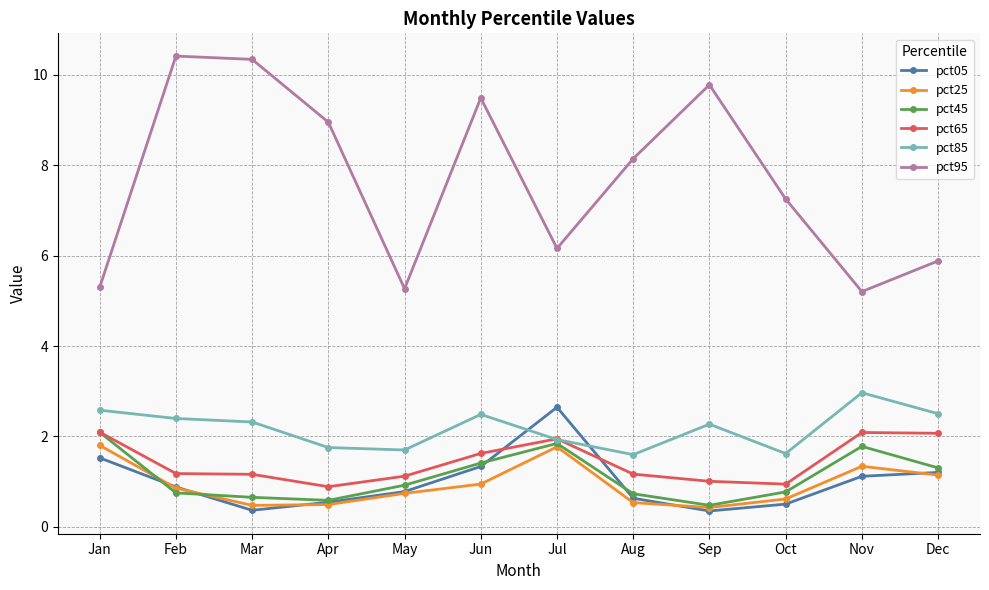

How many interior local valleys does the pct95 series have?

3